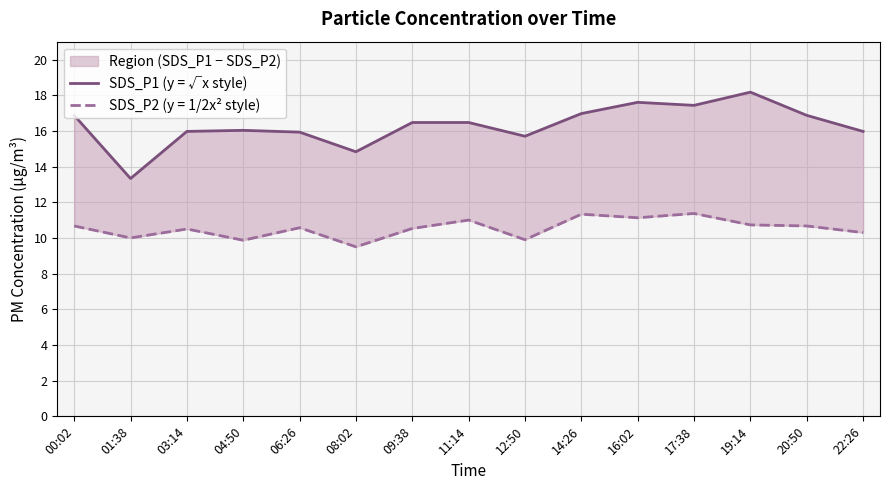

What is the ratio of the value at 19:14 to the value at 17:38?

1.0